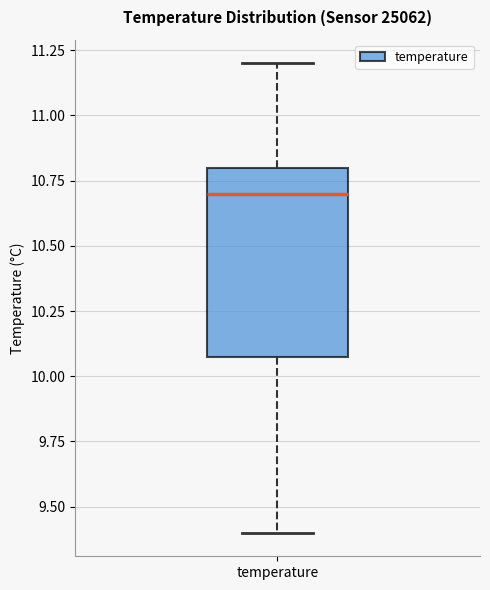

Transcribe this box plot: give where the median line is, the range the box spans, and where the two whiskers end, as read against the y-axis. The values are not printed on the chart, so give them approximately, as read against the axis.

median 10.7, box 10.1 to 10.8, whiskers 9.4 to 11.2